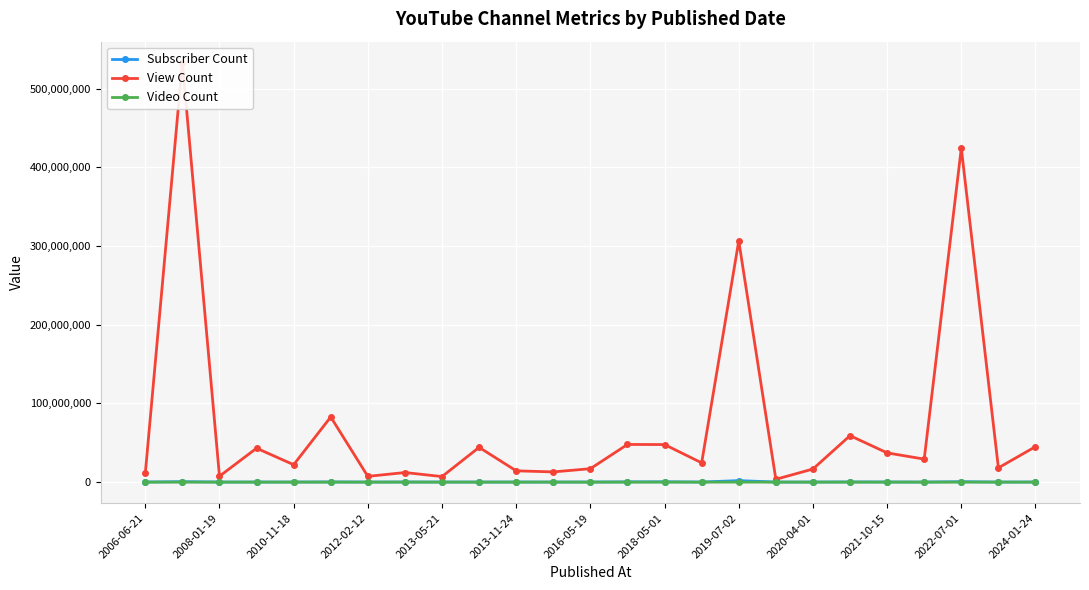

What is the spread (max minus min) of values at 21?

29214110